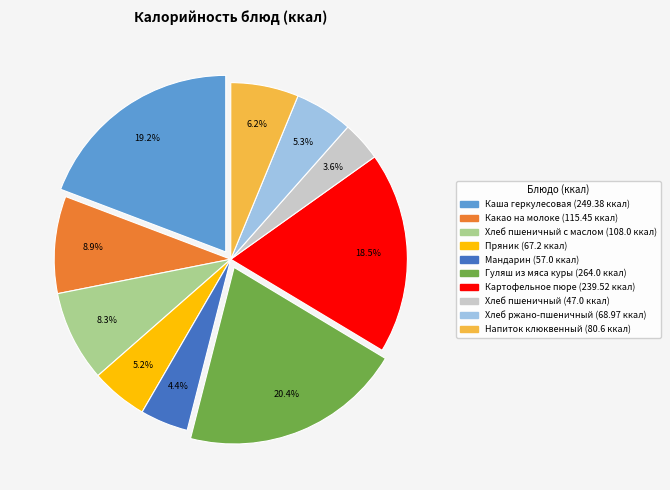

Does any single category account for the majority?

No